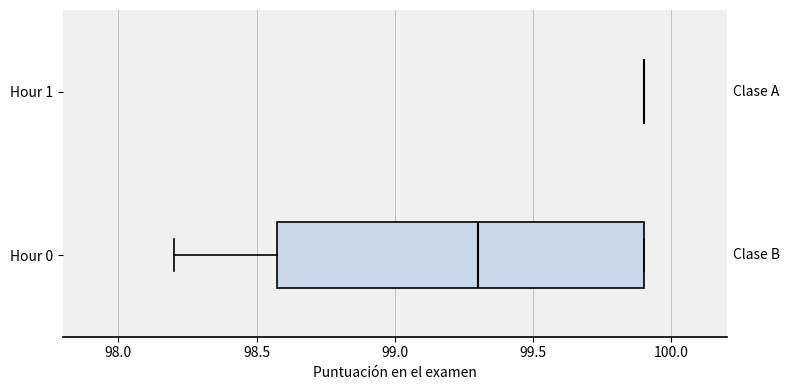

Which box is the widest, from its left edge to its right edge?

Hour 0